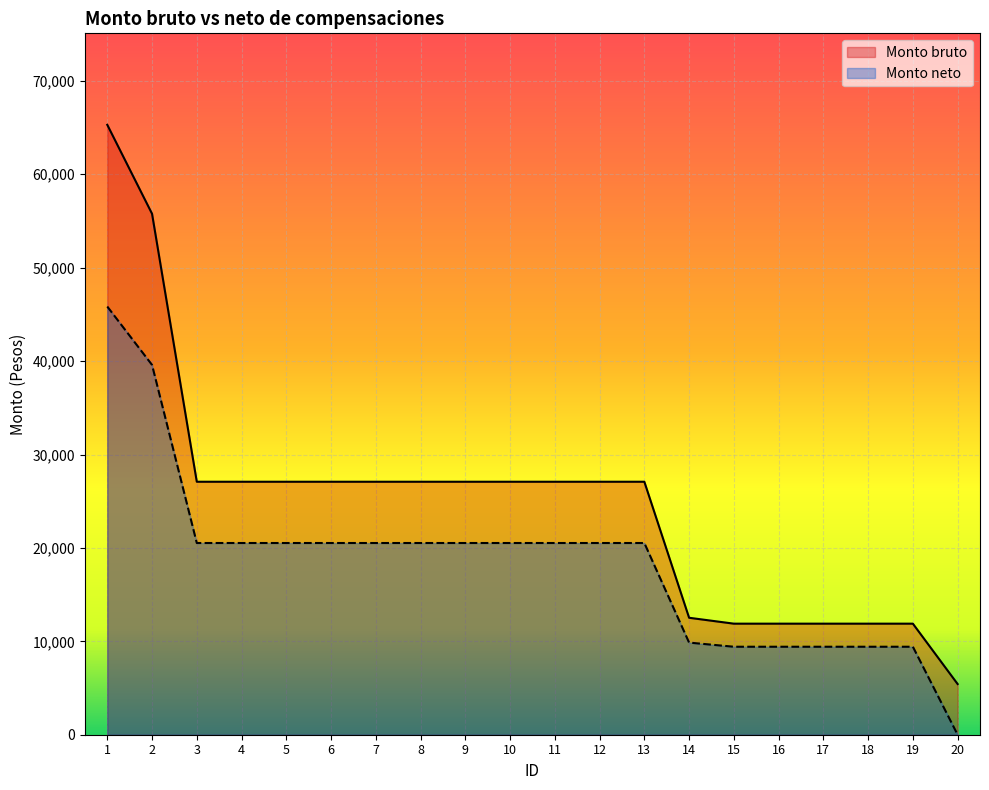

True or false: Monto neto has a value of 20525.5 at 8.

True